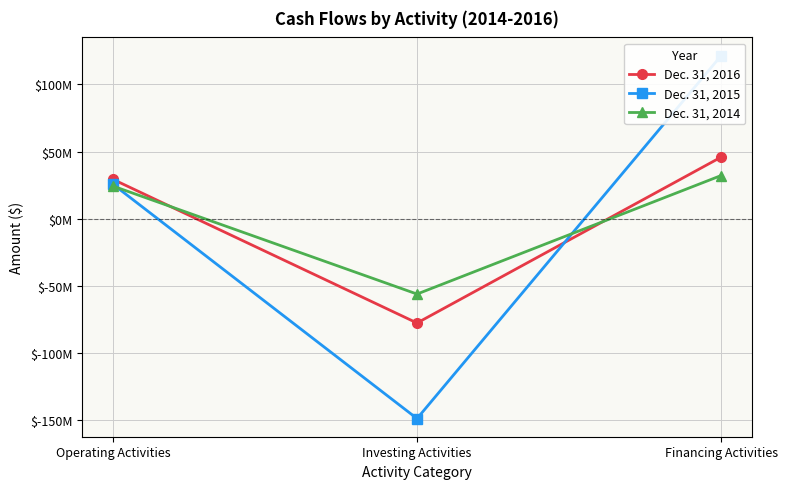

Reading left to right, extract all data points from this chart.

Dec. 31, 2016: 29353412	-77567390	45894673
Dec. 31, 2015: 25708212	-148674626	121419519
Dec. 31, 2014: 24326461	-56033767	32174955